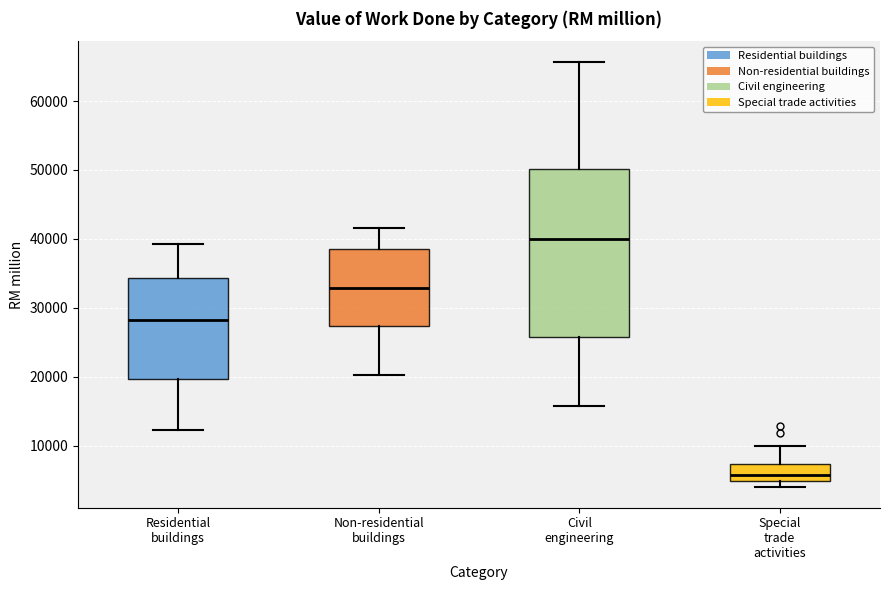

Where is the lower edge of the box for Residential buildings on the y-axis? The values are not printed on the chart, so give them approximately, as read against the axis.

20000